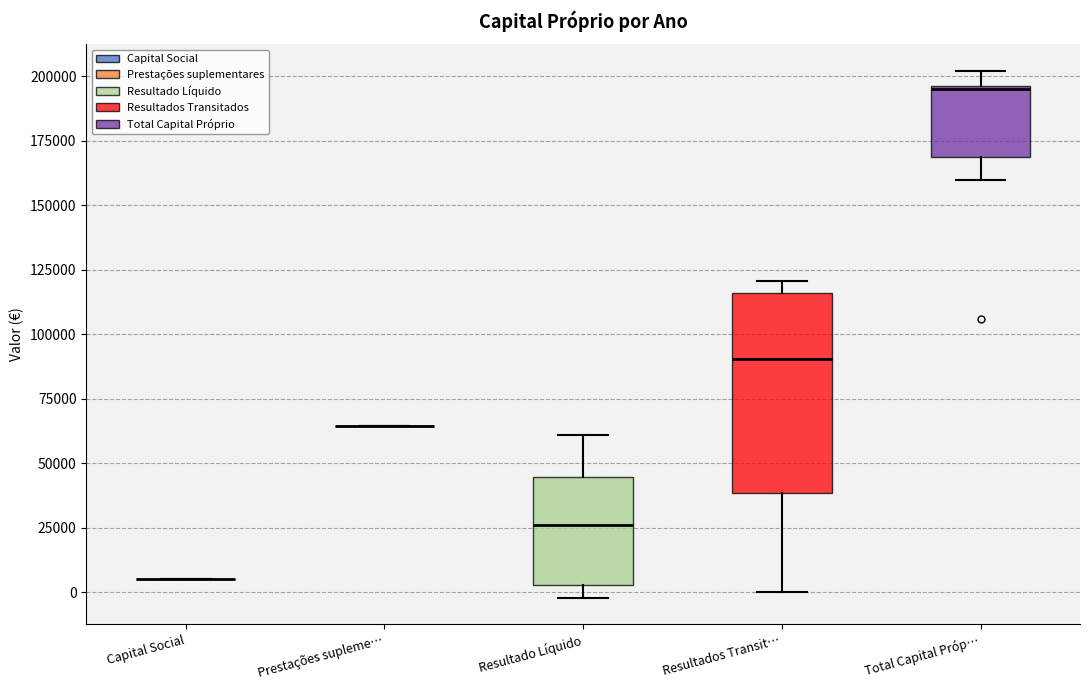

Reading left to right, transcribe this box plot: for each box, give where its median line is, the range the box spans, and where its two whiskers end, as read against the y-axis. The values are not printed on the chart, so give them approximately, as read against the axis.

Capital Social: box collapsed to a line at 5000, whiskers 5000 to 5000
Prestações supleme…: box collapsed to a line at 65000, whiskers 65000 to 65000
Resultado Líquido: median 25000, box 5000 to 45000, whiskers 0 to 60000
Resultados Transit…: median 90000, box 40000 to 115000, whiskers 0 to 120000
Total Capital Próp…: median 195000, box 170000 to 195000, whiskers 160000 to 200000